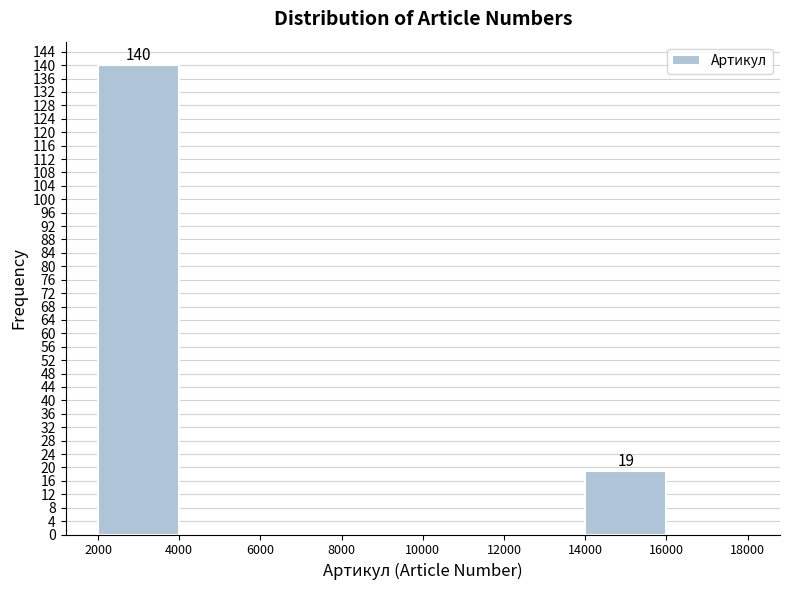

Over which range of the x-axis is the bar tallest?

2000 to 4000